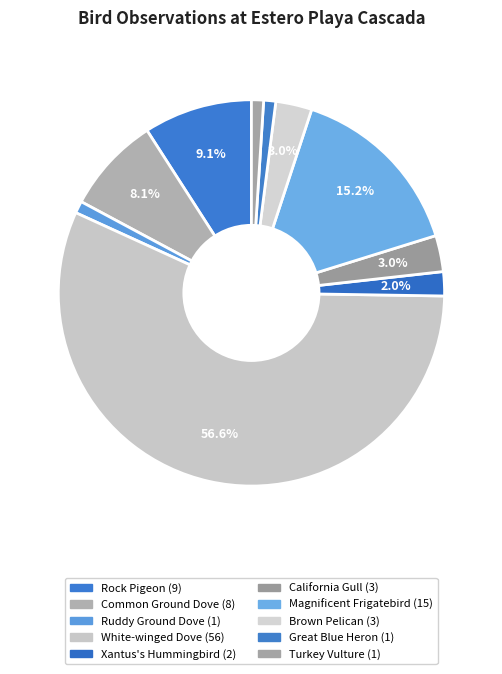

Count the number of slices in the pie.

10